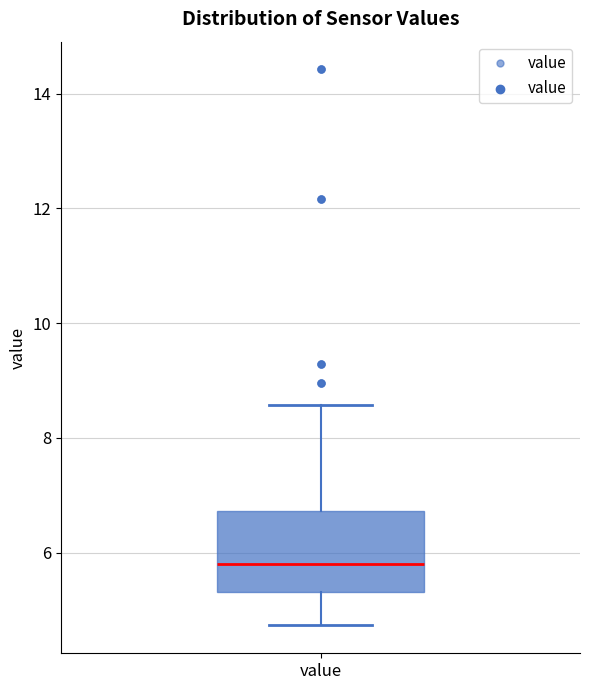

Where is the lower edge of the box for value on the y-axis? The values are not printed on the chart, so give them approximately, as read against the axis.

5.4